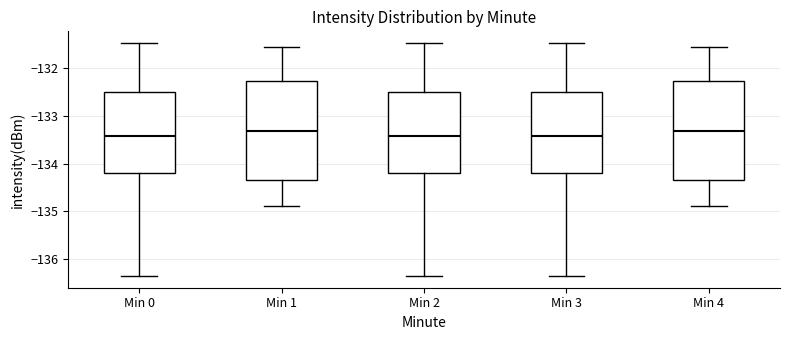

Where is the lower edge of the box for Min 4 on the y-axis? The values are not printed on the chart, so give them approximately, as read against the axis.

-134.3